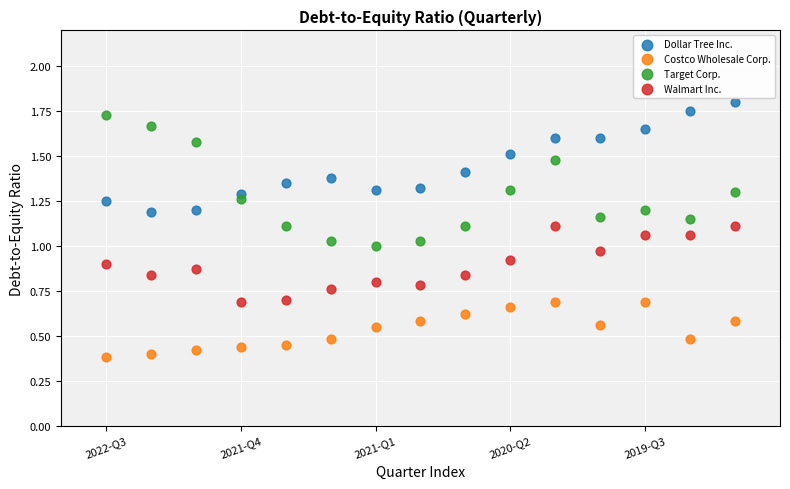

What is the X range (max minus min) for the scatter plot?

14.0